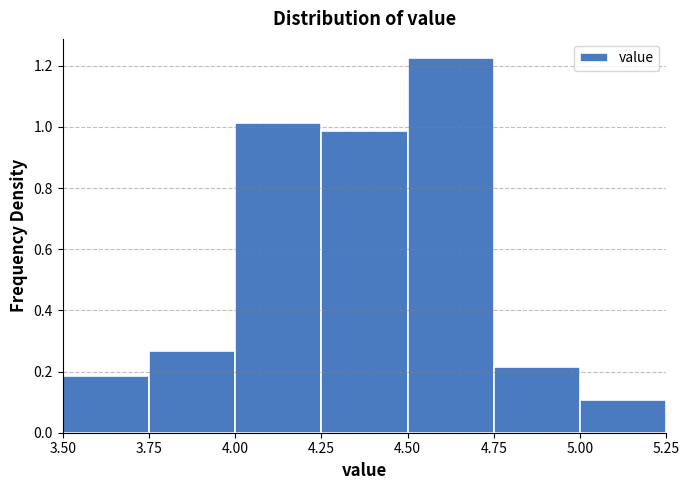

How tall is the bar that spans 3.50 to 3.75 on the x-axis? The values are not printed on the chart, so give them approximately, as read against the axis.

0.18